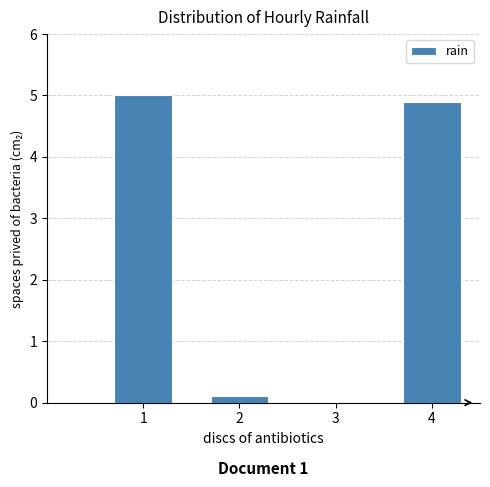

Reading right to left, extract all data points from this chart.

4=4.9	3=0.0	2=0.1	1=5.0